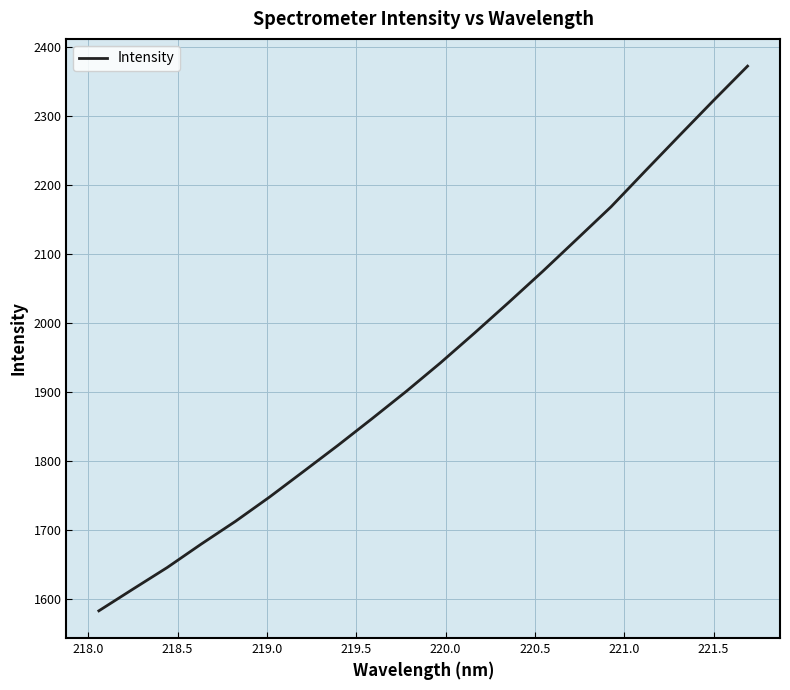

What is the minimum value shown in the chart?

1583.3